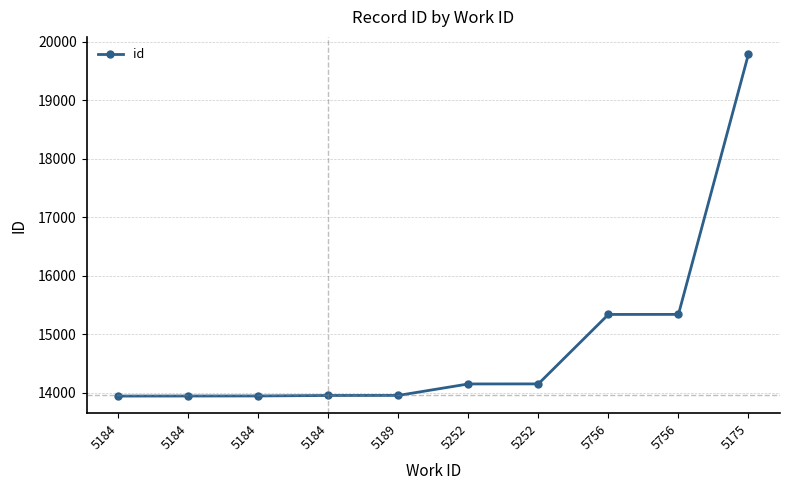

Rank the categories by value from highest to lowest.

5175, 5756, 5756, 5252, 5252, 5189, 5184, 5184, 5184, 5184